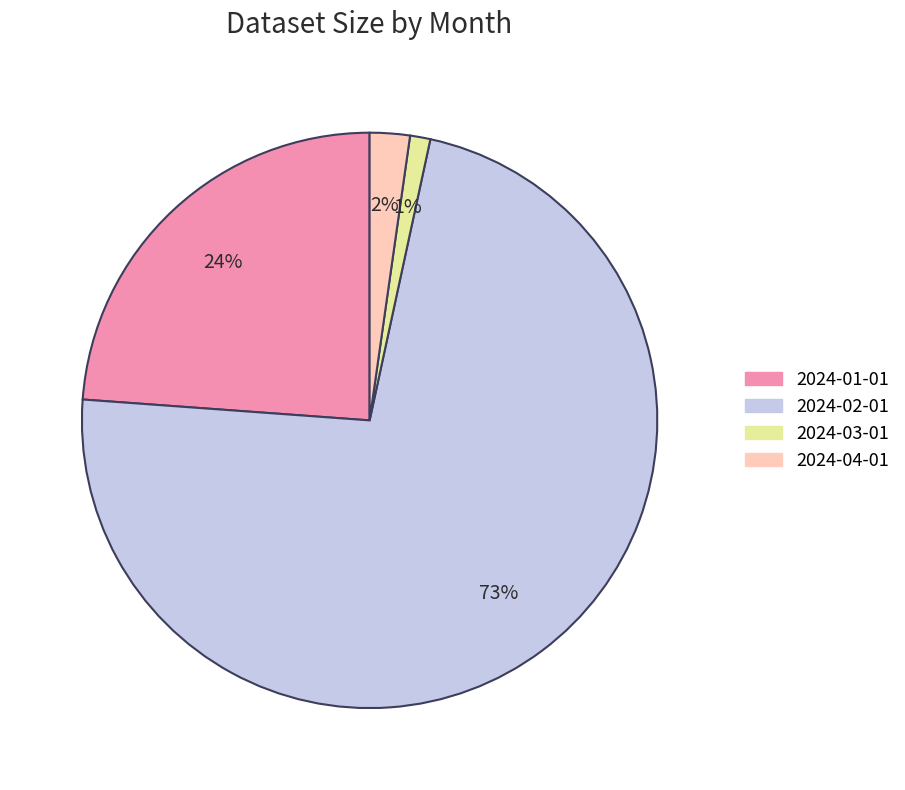

Which slice is the largest?

2024-02-01